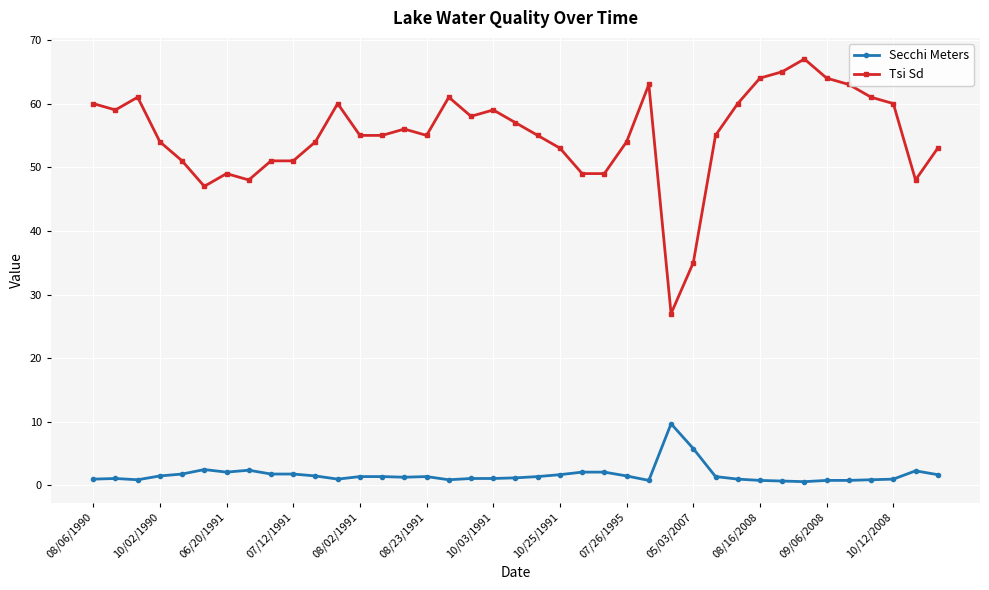

What is the maximum value shown in the chart?

67.0